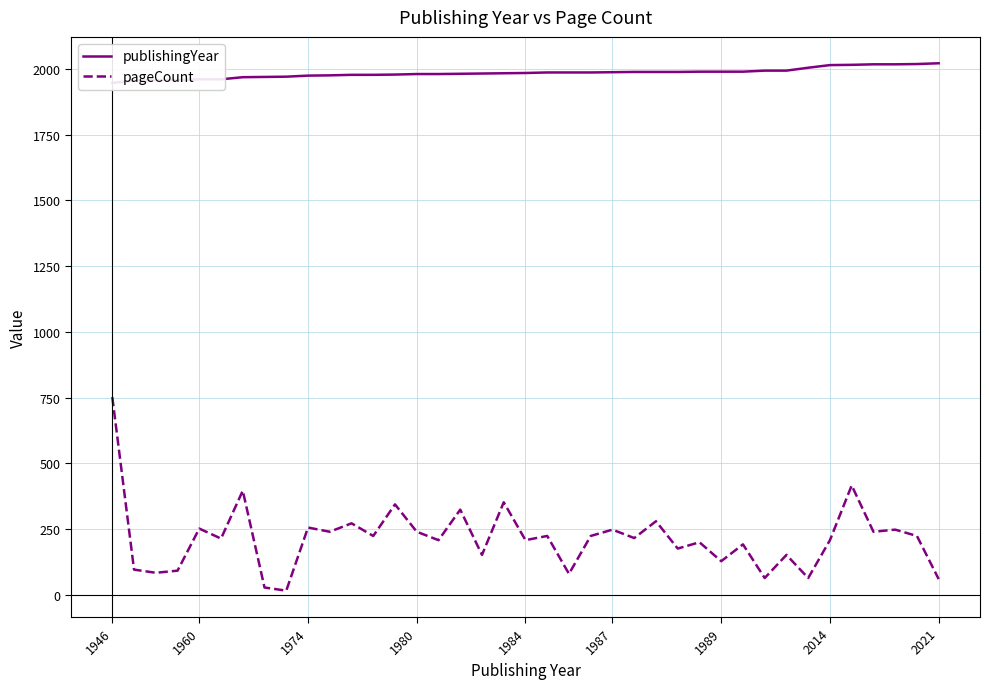

What is the total value across all series at 27?

2189